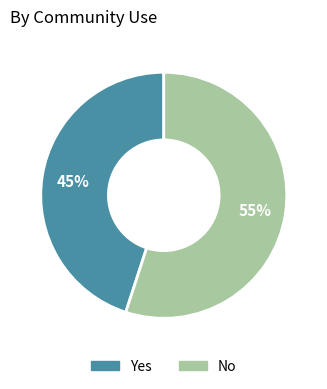

To the nearest percent, what portion does No represent?

55%